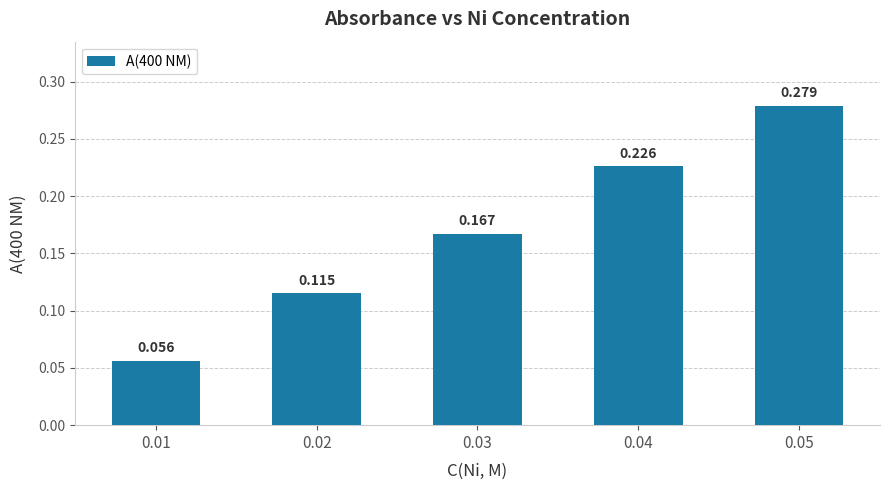

How many data points does each series have?

5